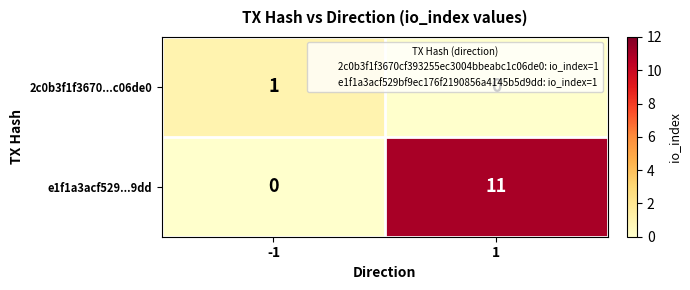

How many data points does each series have?

2